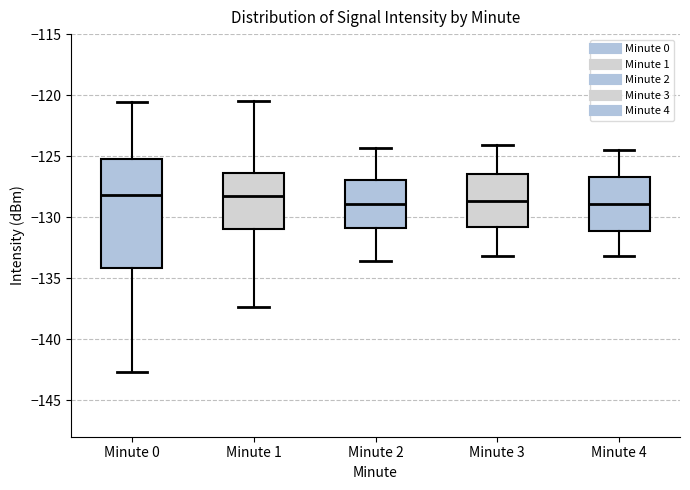

Comparing the boxes themselves (not the whiskers), which one is the tallest?

Minute 0